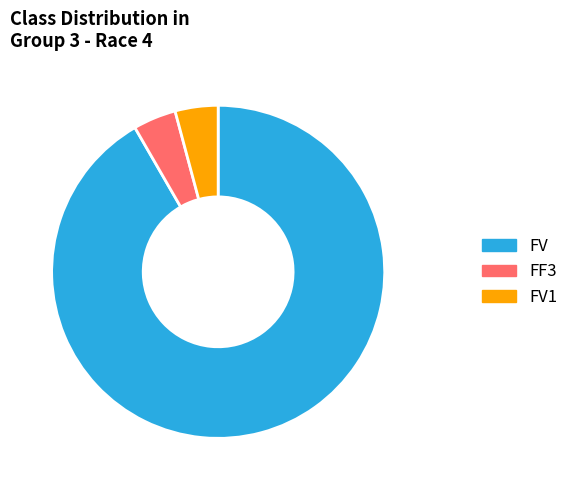

Is there any slice that represents more than half of the pie?

Yes